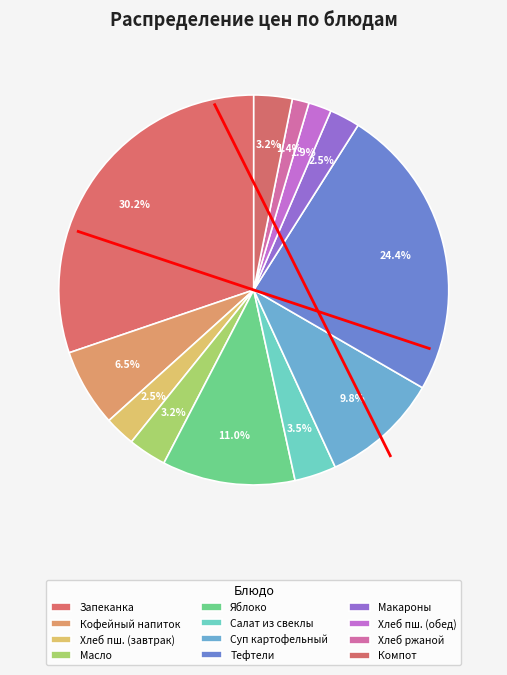

Count the number of slices in the pie.

12